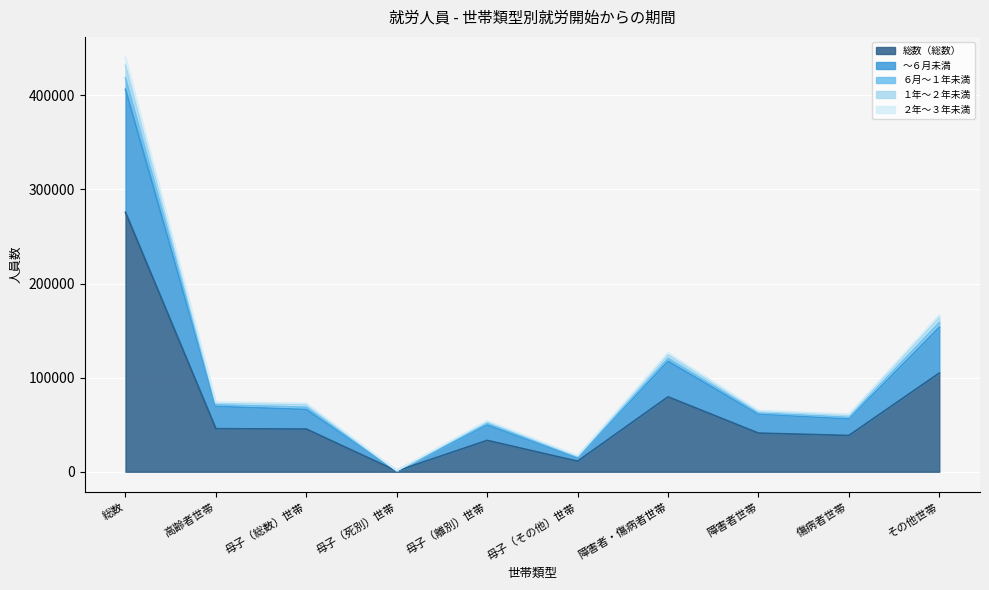

At which category is the sum across all series the highest?

総数